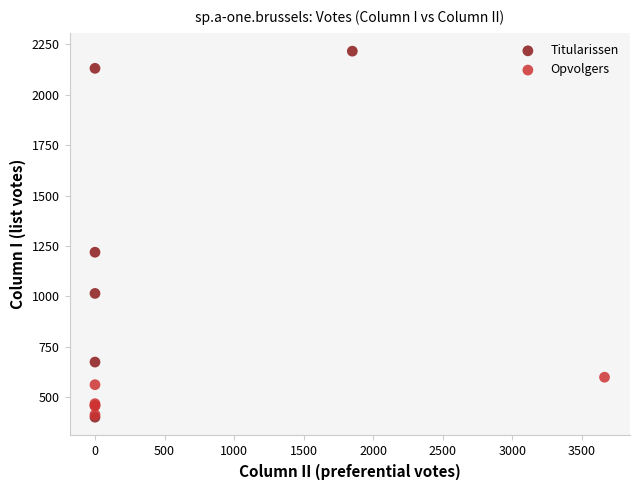

What are all the series names shown in the legend?

Titularissen, Opvolgers